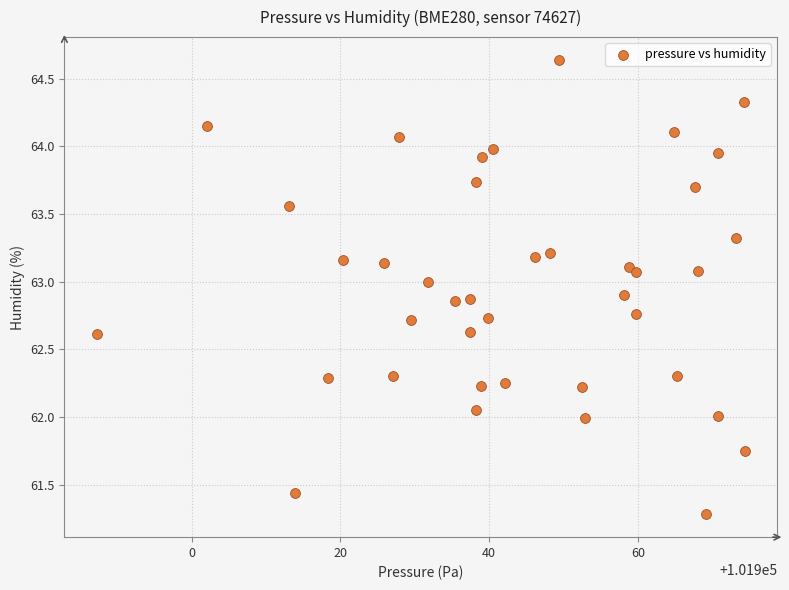

What is the range of X values (max minus min)?

87.1